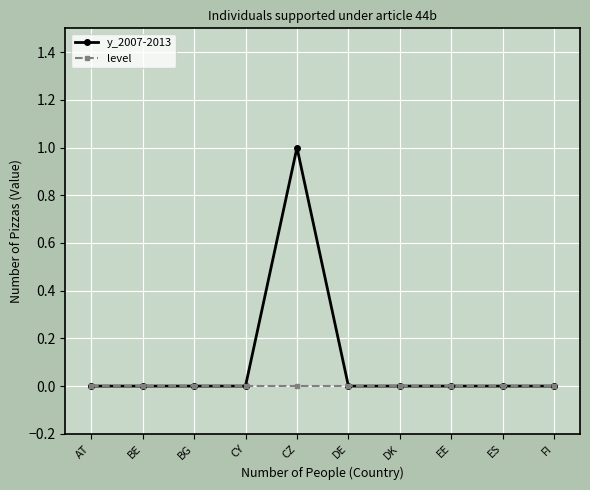

Which series has the widest spread of values?

y_2007-2013